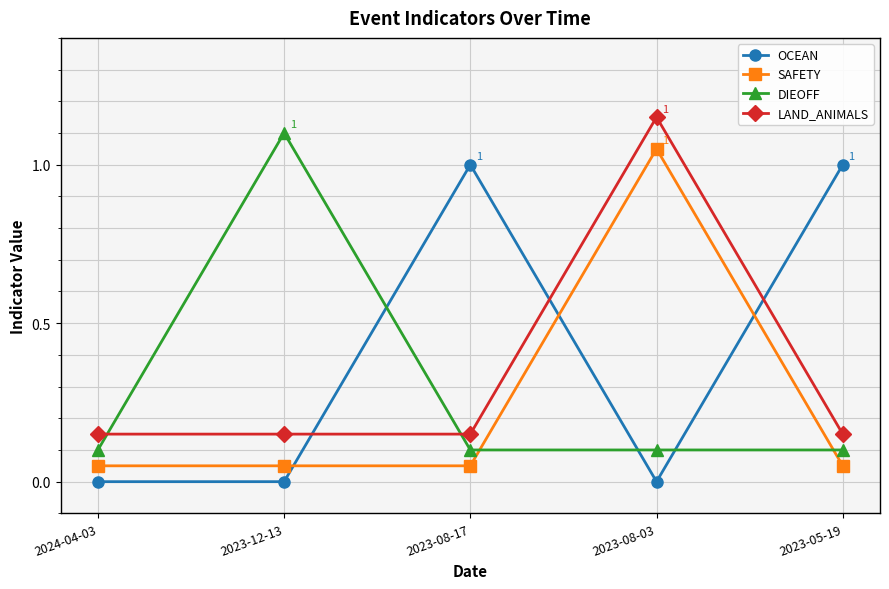

What is the label of the 3rd point from the left?

2023-08-17